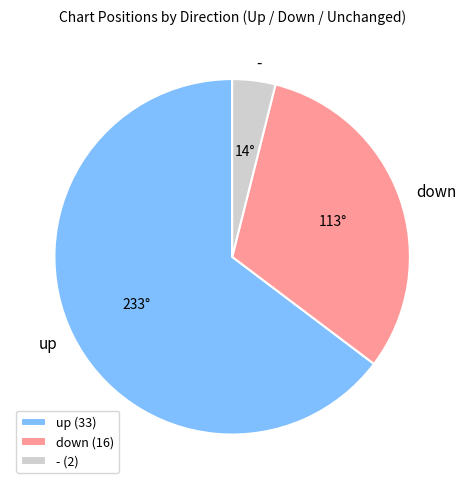

Combined, do - and down account for over 50%?

No